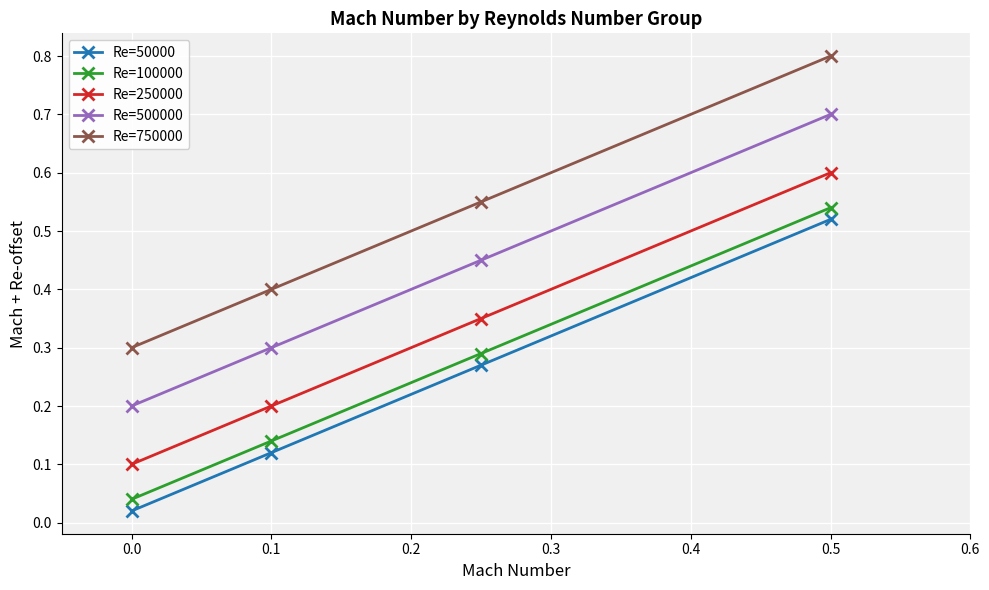

True or false: Re=750000 and Re=100000 intersect in this chart.

False